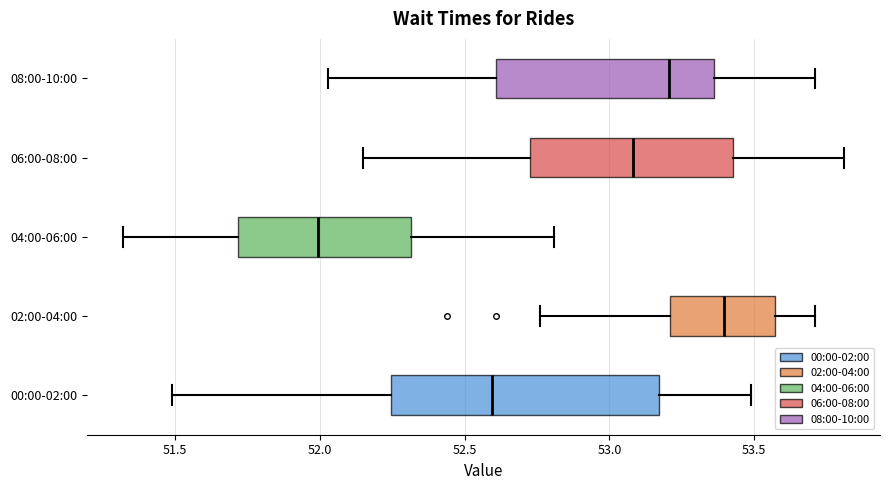

Reading bottom to top, transcribe this box plot: for each box, give where its median line is, the range the box spans, and where its two whiskers end, as read against the x-axis. The values are not printed on the chart, so give them approximately, as read against the axis.

00:00-02:00: median 52.60, box 52.25 to 53.15, whiskers 51.50 to 53.50
02:00-04:00: median 53.40, box 53.20 to 53.55, whiskers 52.75 to 53.70
04:00-06:00: median 52.00, box 51.70 to 52.30, whiskers 51.30 to 52.80
06:00-08:00: median 53.10, box 52.75 to 53.45, whiskers 52.15 to 53.80
08:00-10:00: median 53.20, box 52.60 to 53.35, whiskers 52.05 to 53.70